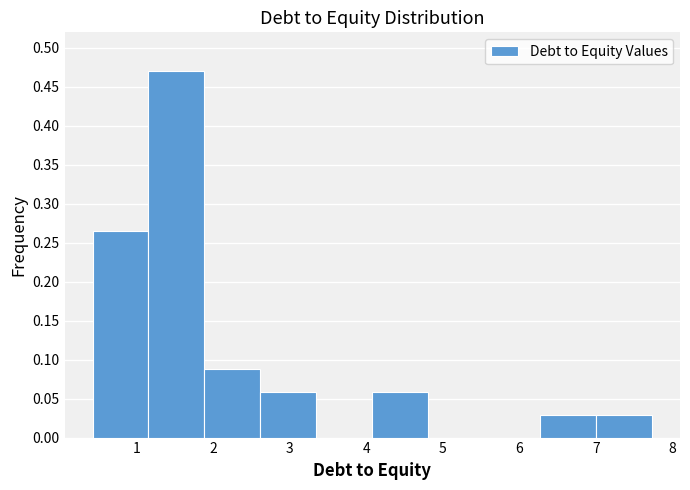

How tall is the bar that spans 0.43 to 1.16 on the x-axis? Neither the bar edges nor the heights are printed on the chart, so give them approximately, as read against the axes.

0.265